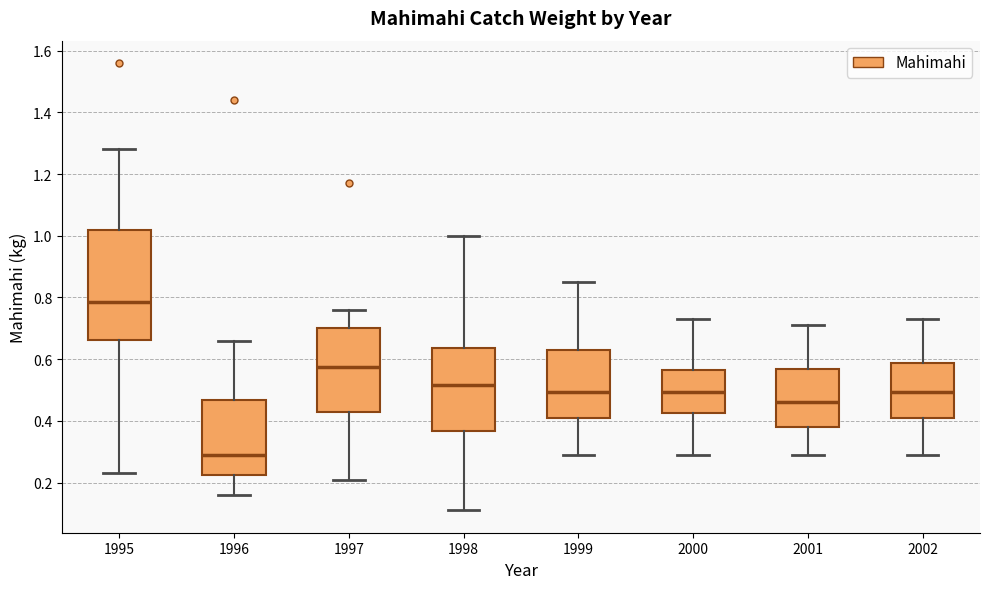

Reading left to right, transcribe this box plot: for each box, give where its median line is, the range the box spans, and where its two whiskers end, as read against the y-axis. The values are not printed on the chart, so give them approximately, as read against the axis.

1995: median 0.78, box 0.66 to 1.02, whiskers 0.24 to 1.28
1996: median 0.30, box 0.22 to 0.46, whiskers 0.16 to 0.66
1997: median 0.58, box 0.42 to 0.70, whiskers 0.22 to 0.76
1998: median 0.52, box 0.36 to 0.64, whiskers 0.12 to 1.00
1999: median 0.50, box 0.42 to 0.64, whiskers 0.30 to 0.86
2000: median 0.50, box 0.42 to 0.56, whiskers 0.30 to 0.74
2001: median 0.46, box 0.38 to 0.56, whiskers 0.30 to 0.72
2002: median 0.50, box 0.42 to 0.58, whiskers 0.30 to 0.74